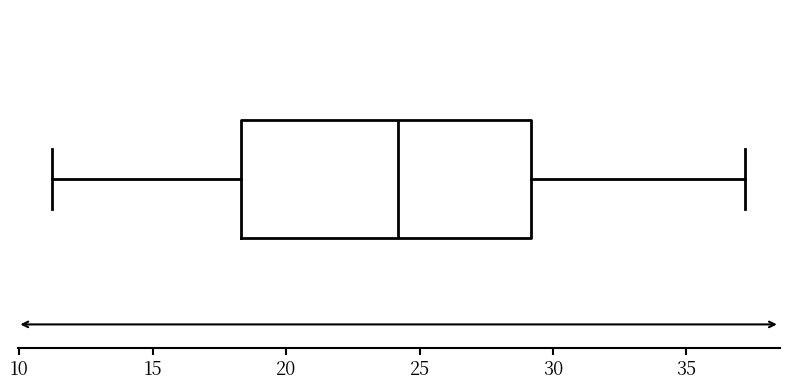

Read this box plot against the x-axis: the position of the median line, the range covered by the box, and the ends of both whiskers. The values are not printed on the chart, so give them approximately, as read against the axis.

median 24.0, box 18.5 to 29.0, whiskers 11.0 to 37.0